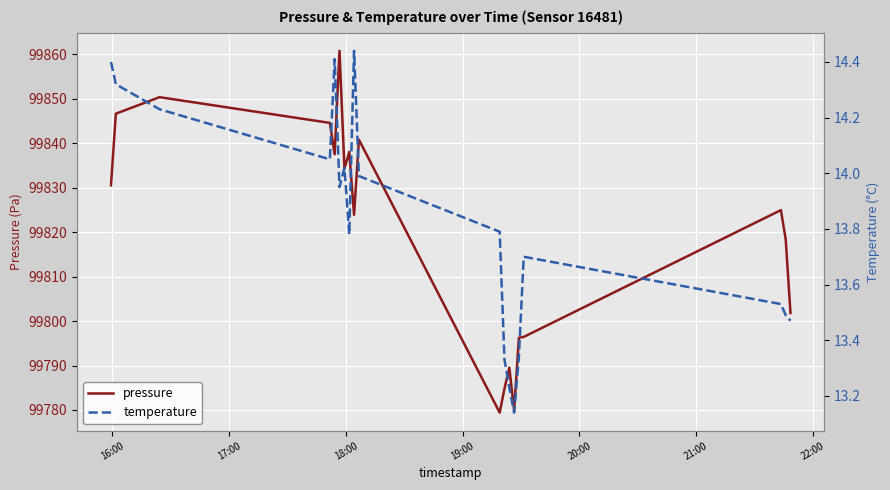

In temperature, how many points are lower than both neighbors (excluding endpoints)?

4